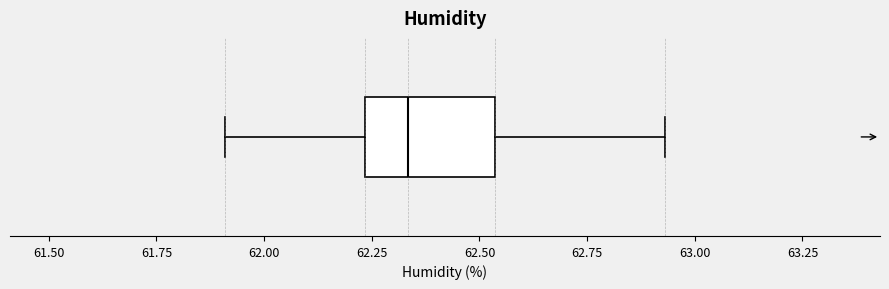

Transcribe this box plot: give where the median line is, the range the box spans, and where the two whiskers end, as read against the x-axis. The values are not printed on the chart, so give them approximately, as read against the axis.

median 62.35, box 62.25 to 62.55, whiskers 61.90 to 62.95